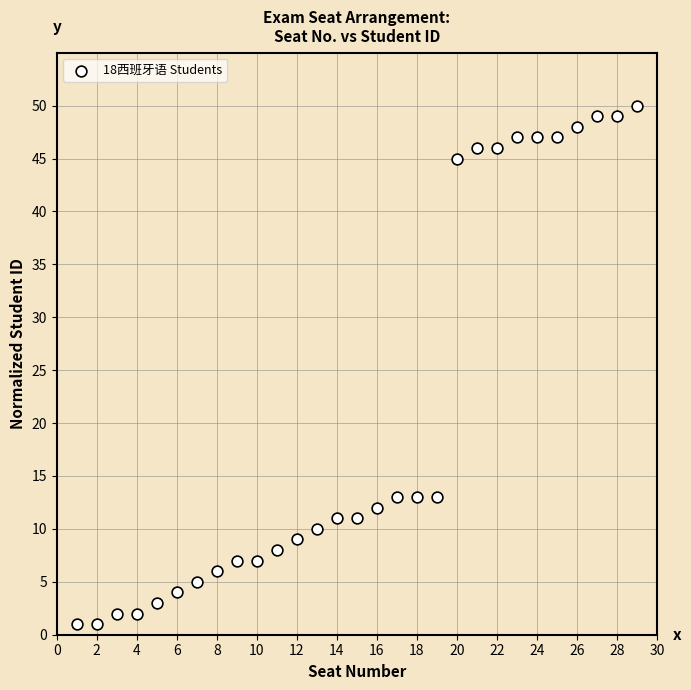

What is the range of X values (max minus min)?

28